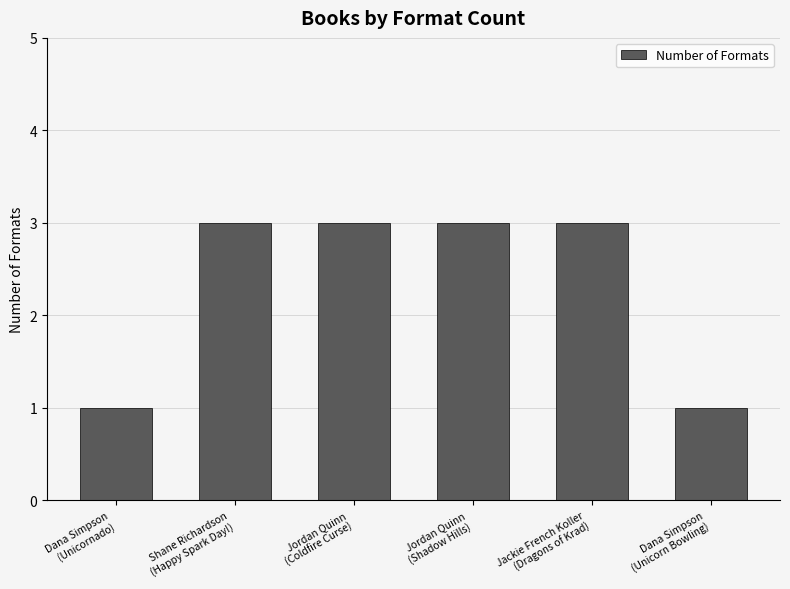

Is it true that the value at Jordan Quinn
(Shadow Hills) is 3?

True